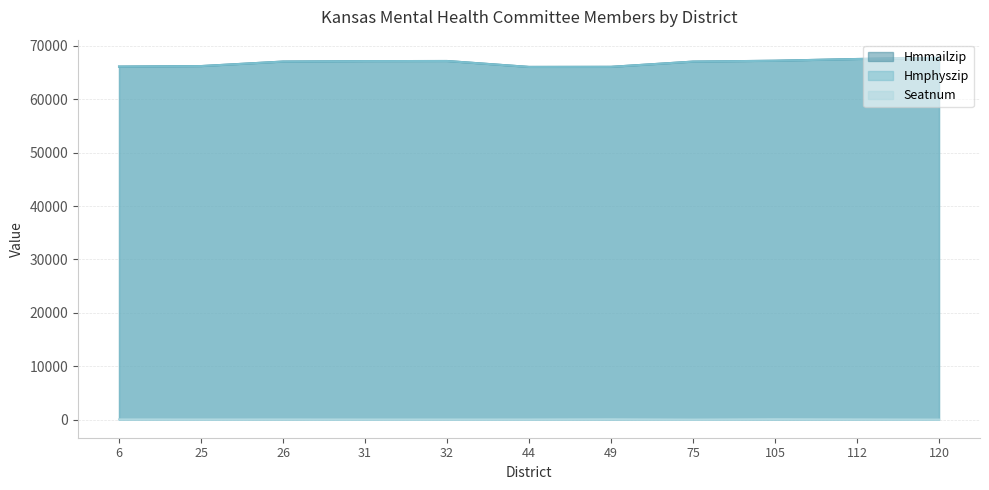

Is the value of Seatnum at 105 greater than the value of Hmphyszip at 120?

No